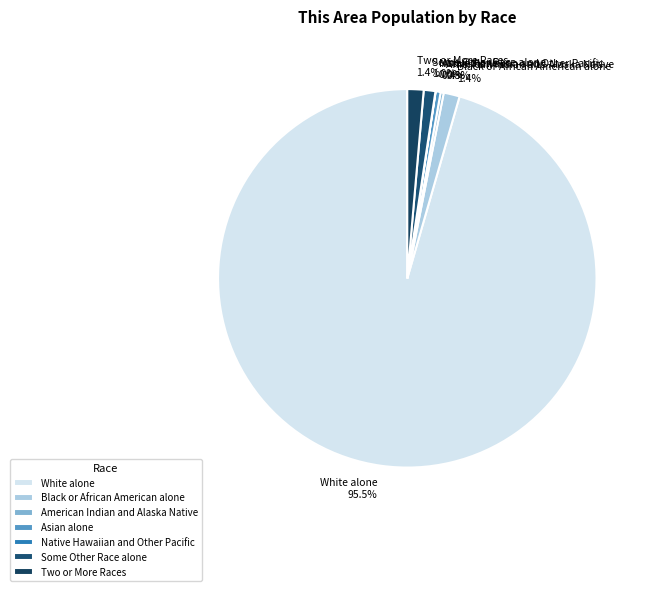

Approximately how many times larger is the value at Some Other Race alone compared to Two or More Races?

0.7